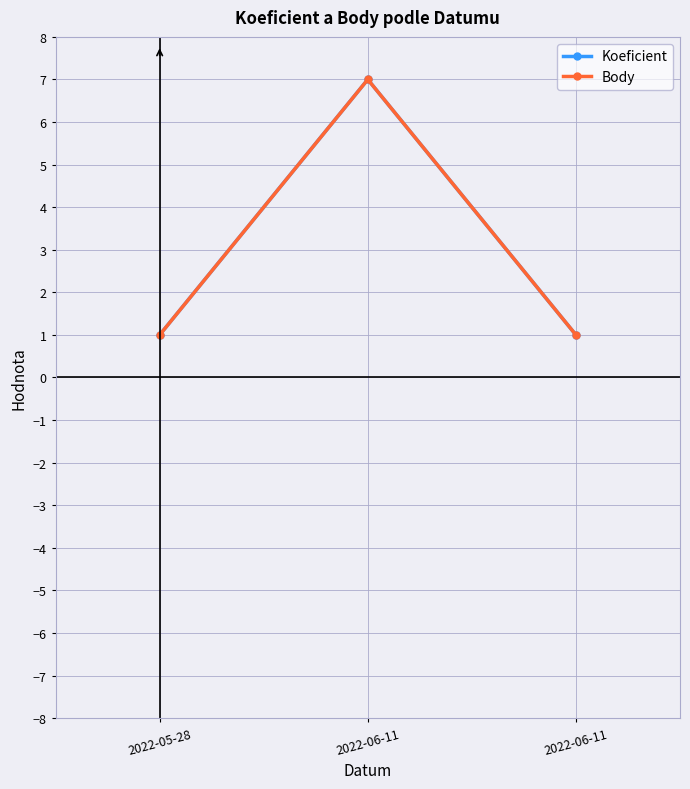

What is the sum of all Body values?

9